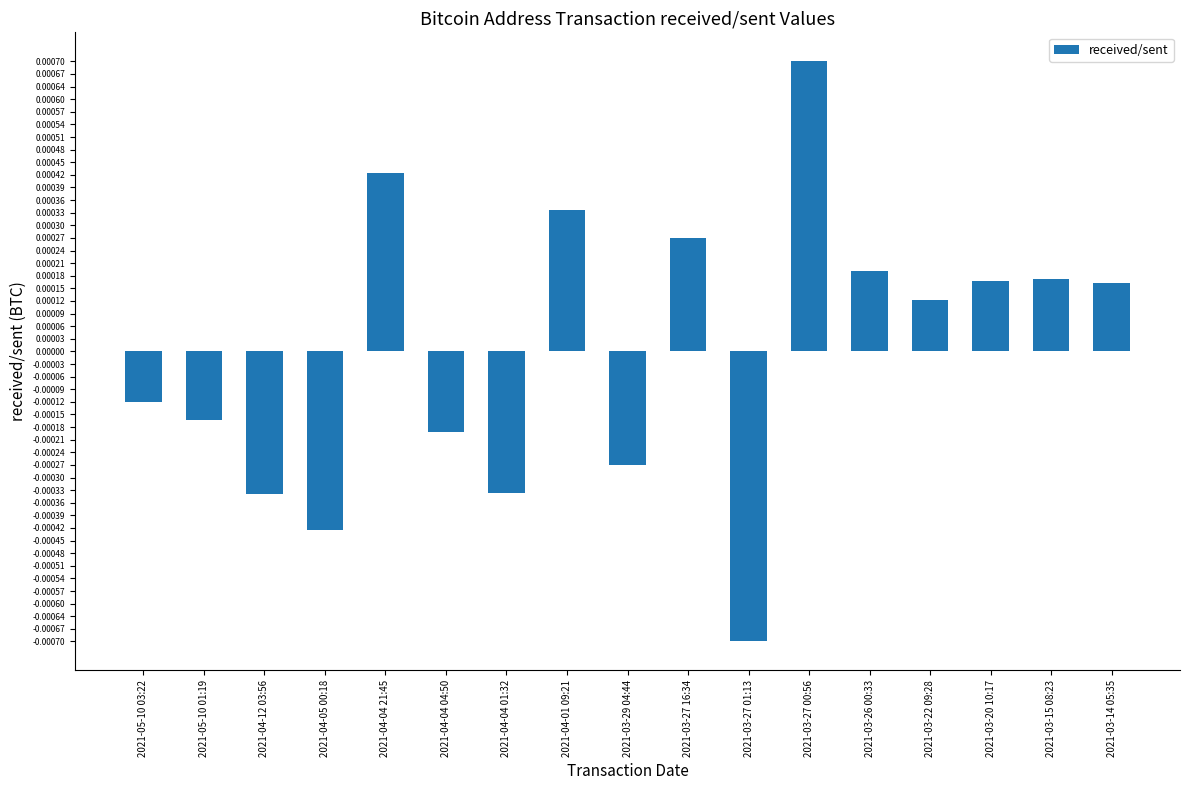

What is the label of the 8th bar from the right?

2021-03-27 16:34